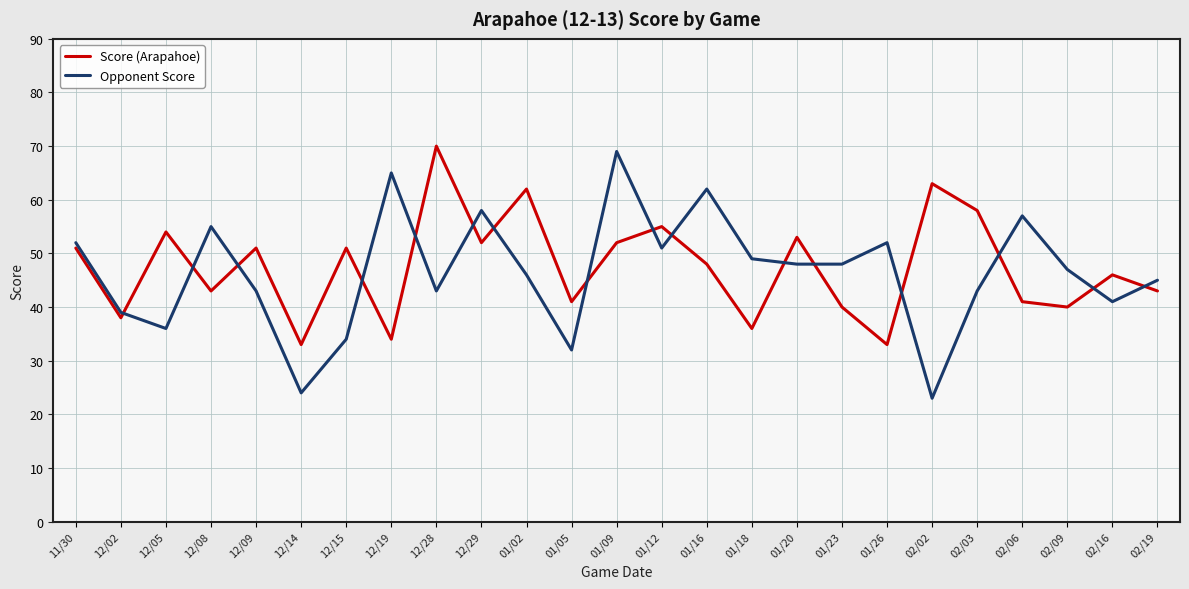

Which category has the highest value in the Score (Arapahoe) series?

12/28